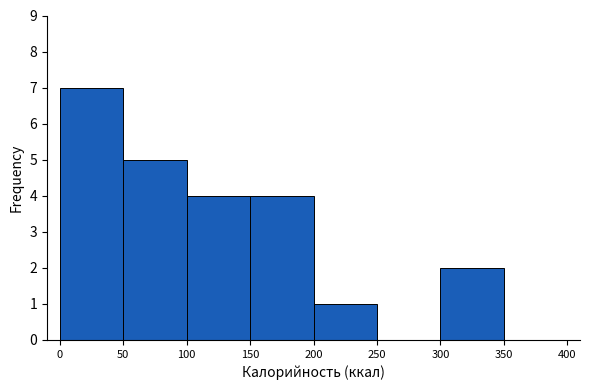

Over which range of the x-axis is the bar tallest?

0 to 50